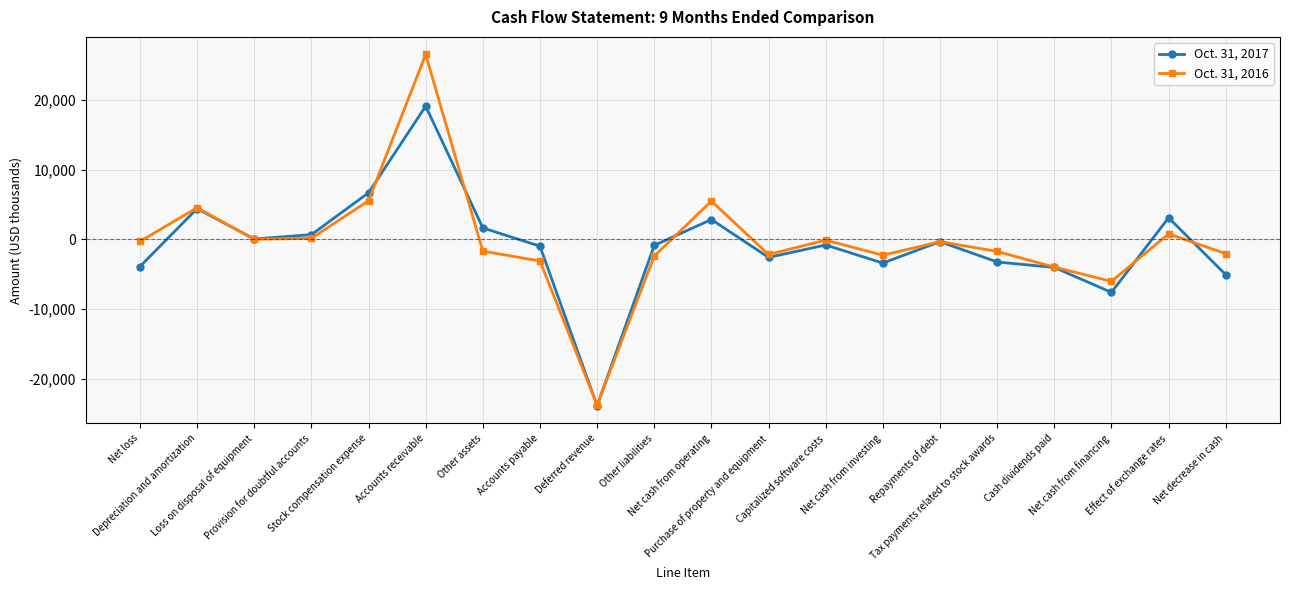

What is the label of the 1st point from the right?

Net decrease in cash